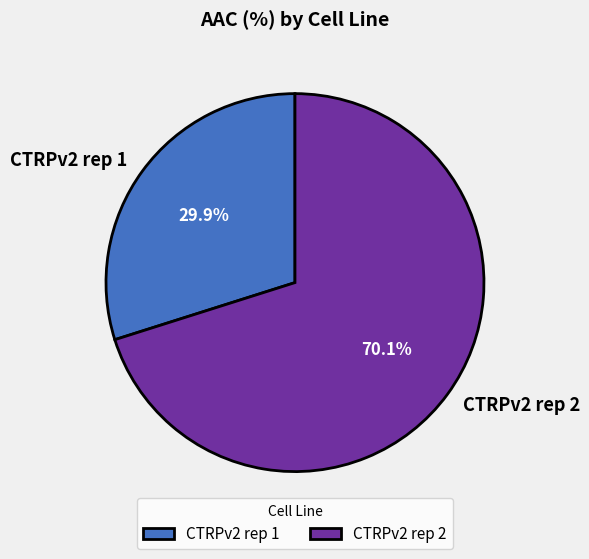

How many segments does this pie chart have?

2